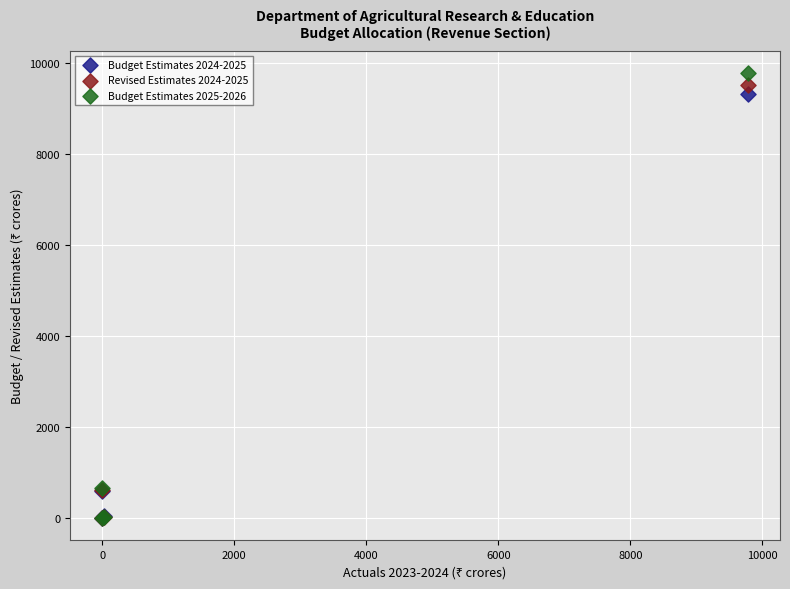

Which series contains the highest Y value?

Budget Estimates 2025-2026